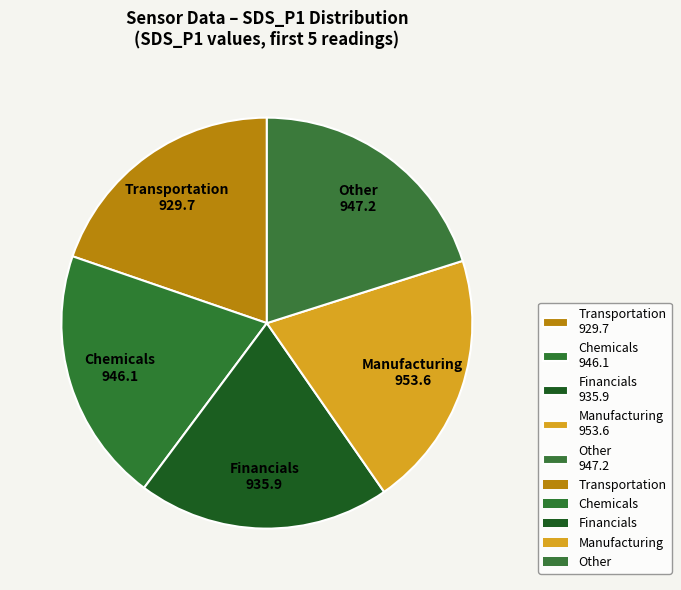

The Financials 935.9 slice represents 20% of the pie. True or false?

True